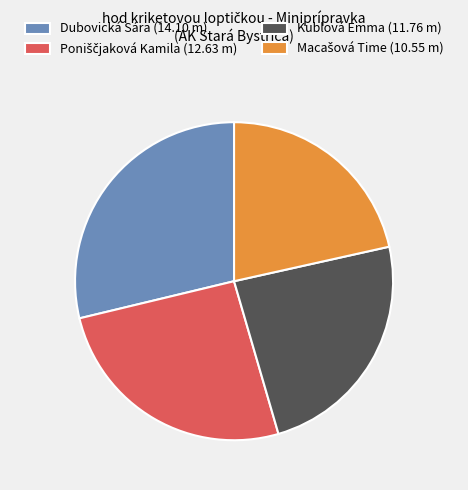

Is there a majority slice in this chart?

No